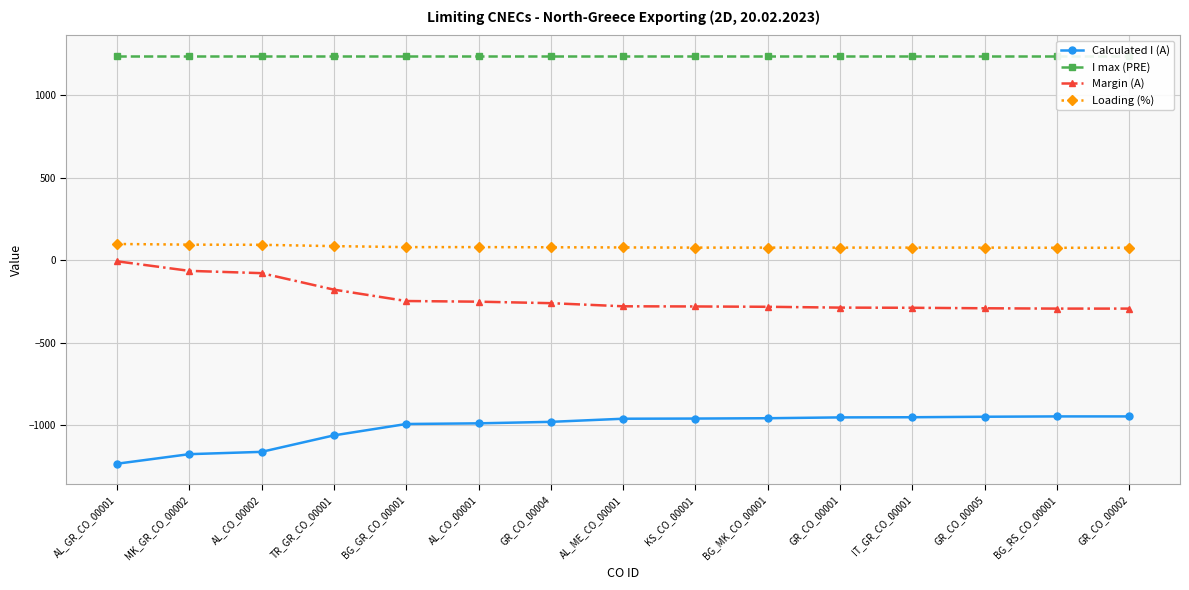

True or false: Calculated I (A) has a value of -953 at GR_CO_00001.

True